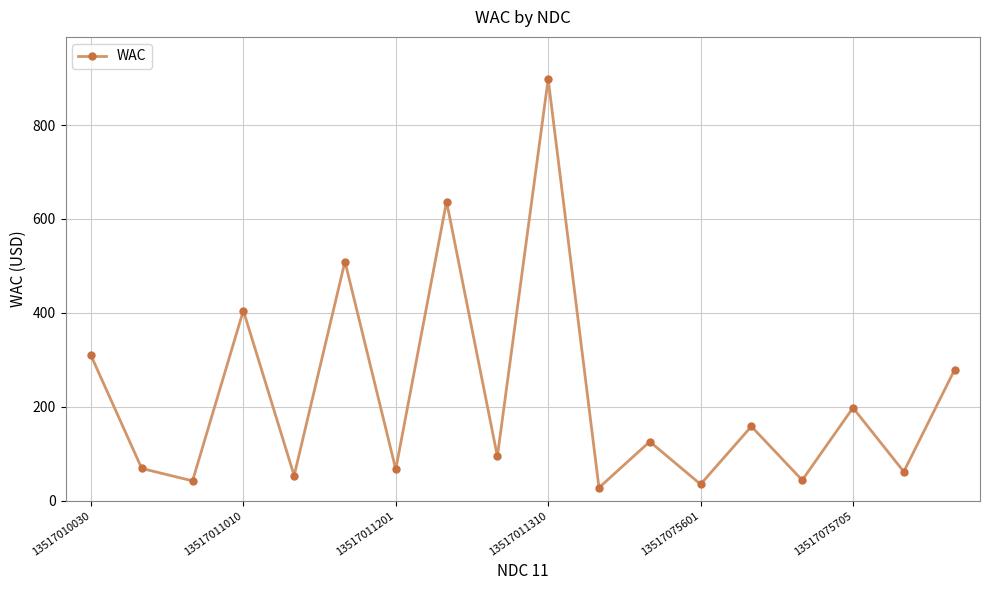

What is the minimum value shown in the chart?

28.0